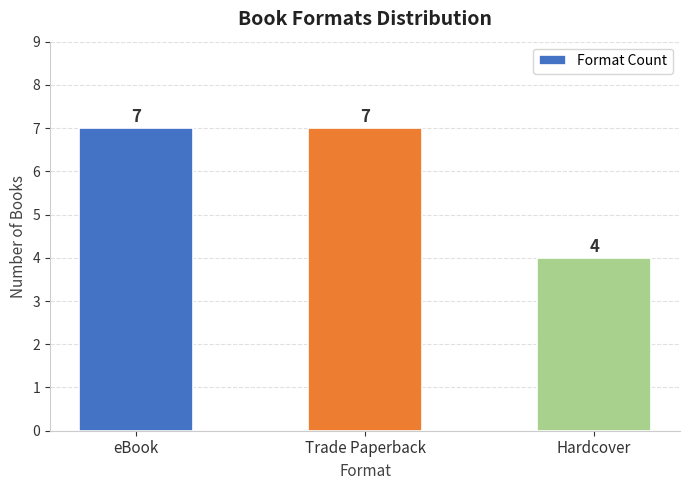

Reading left to right, list all the values displayed in this chart.

7	7	4